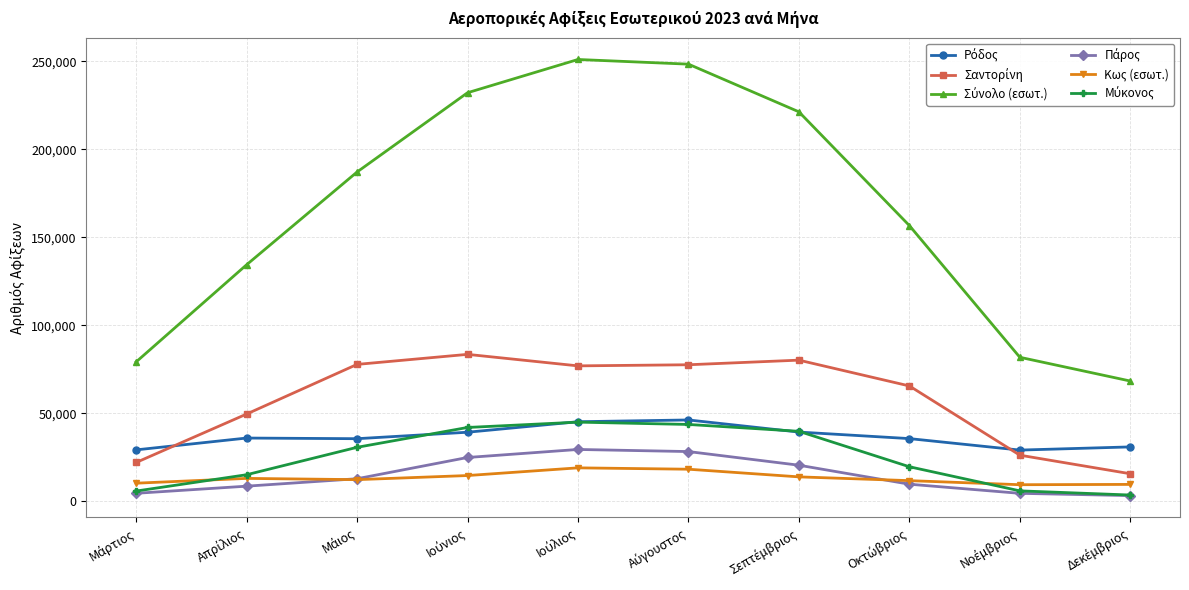

What is the value of the Κως (εσωτ.) point at the 3rd from the left?

12309